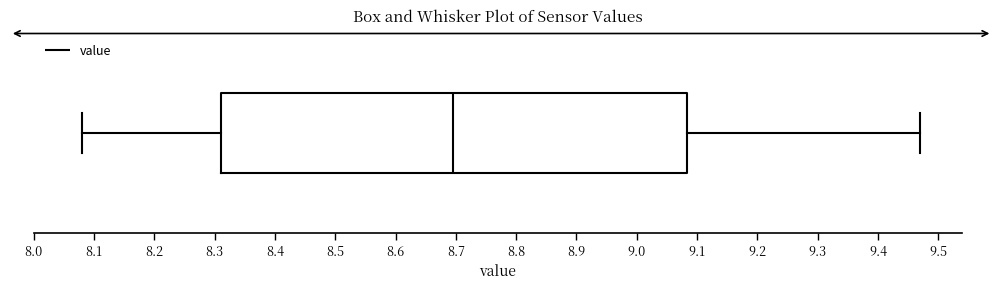

Where does the left whisker of the box end on the x-axis? The values are not printed on the chart, so give them approximately, as read against the axis.

8.08